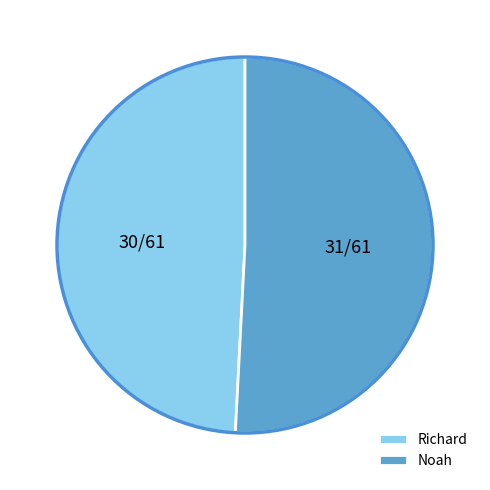

Combined, do Richard and Noah account for over 50%?

Yes